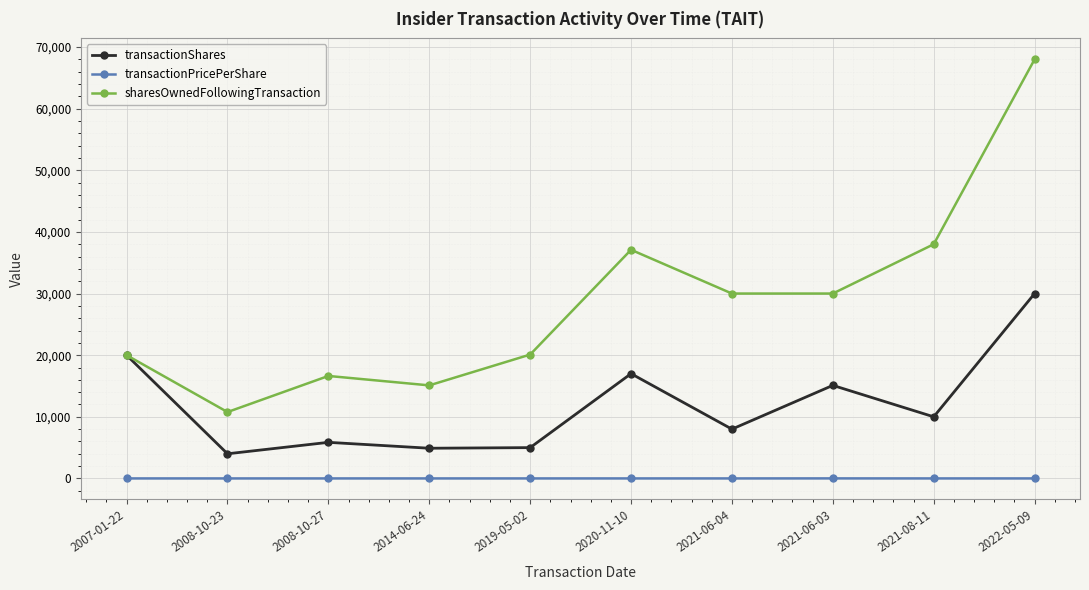

True or false: transactionShares and transactionPricePerShare intersect in this chart.

False